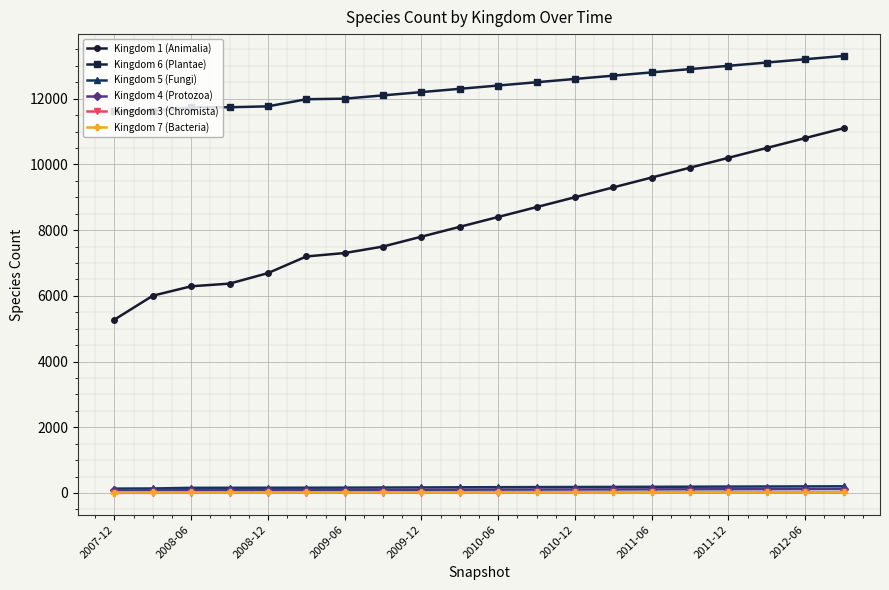

What is the maximum value for Kingdom 3 (Chromista)?

18